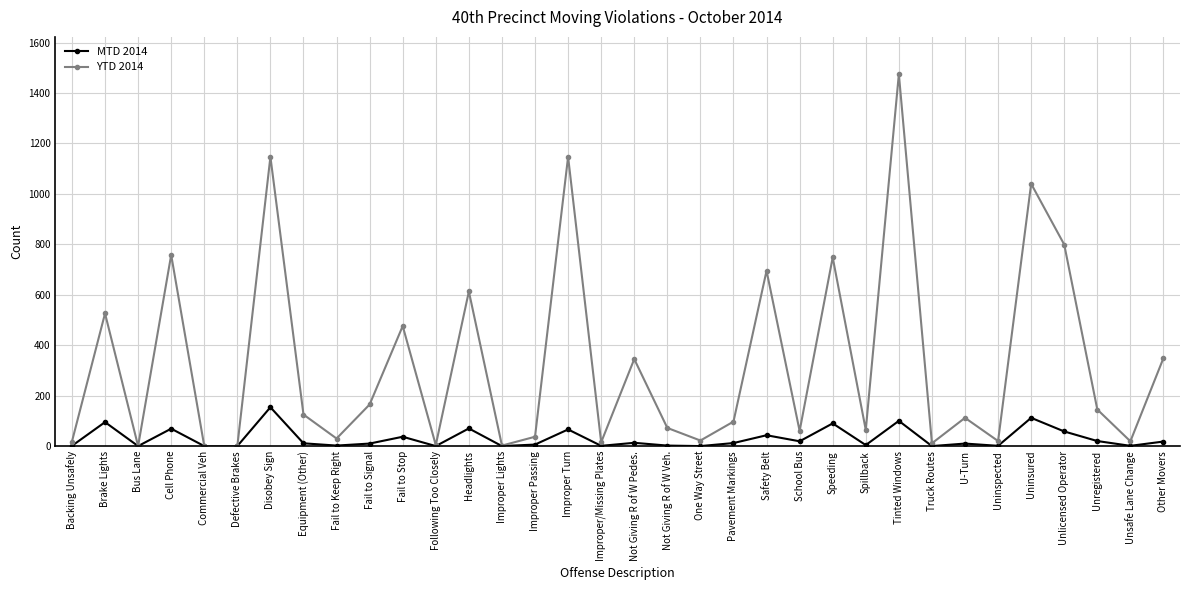

Where is the first local minimum for YTD 2014?

Bus Lane